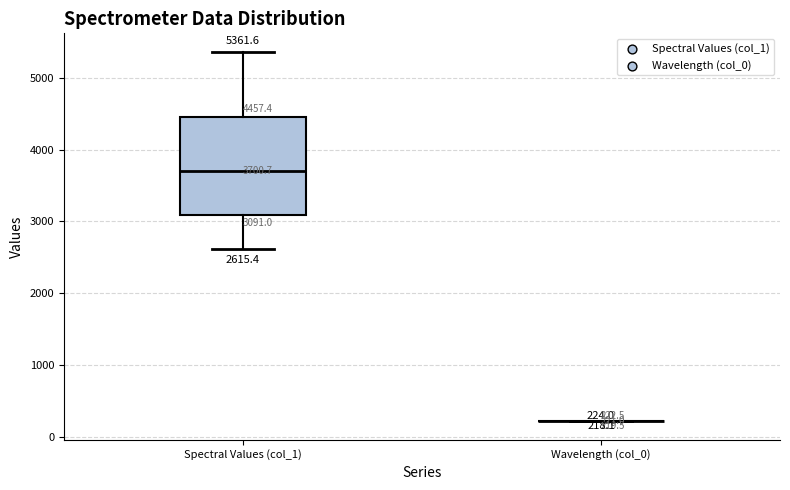

Which box is the tallest, from its lower edge to its upper edge?

Spectral Values (col_1)